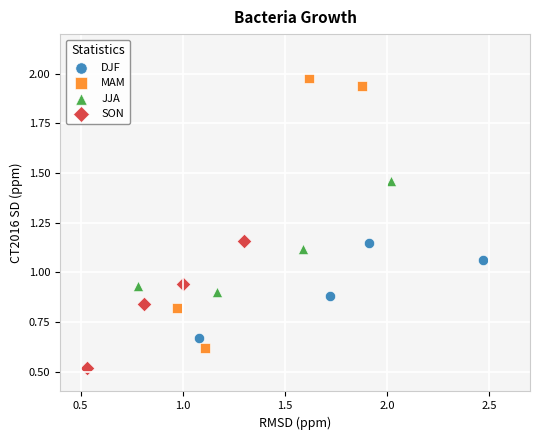

Which series reaches the minimum Y coordinate?

SON